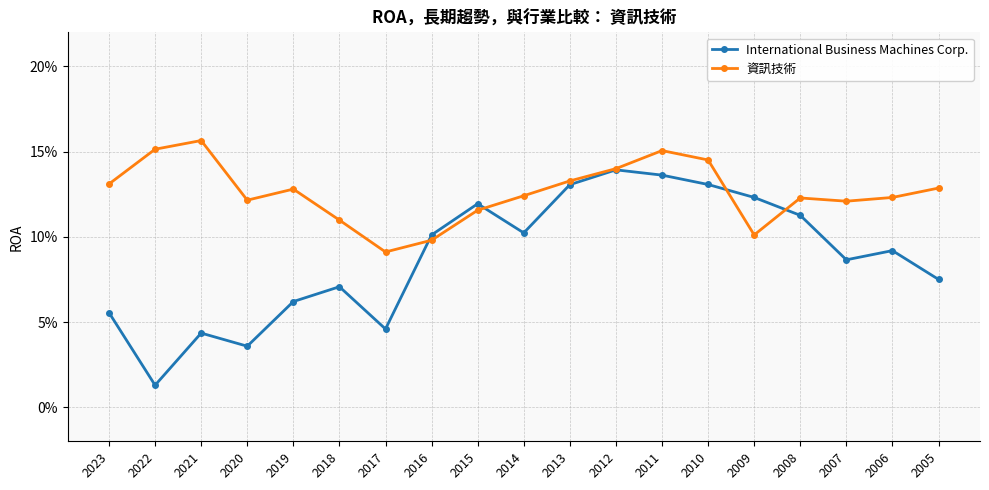

Does the chart have visible grid lines?

Yes